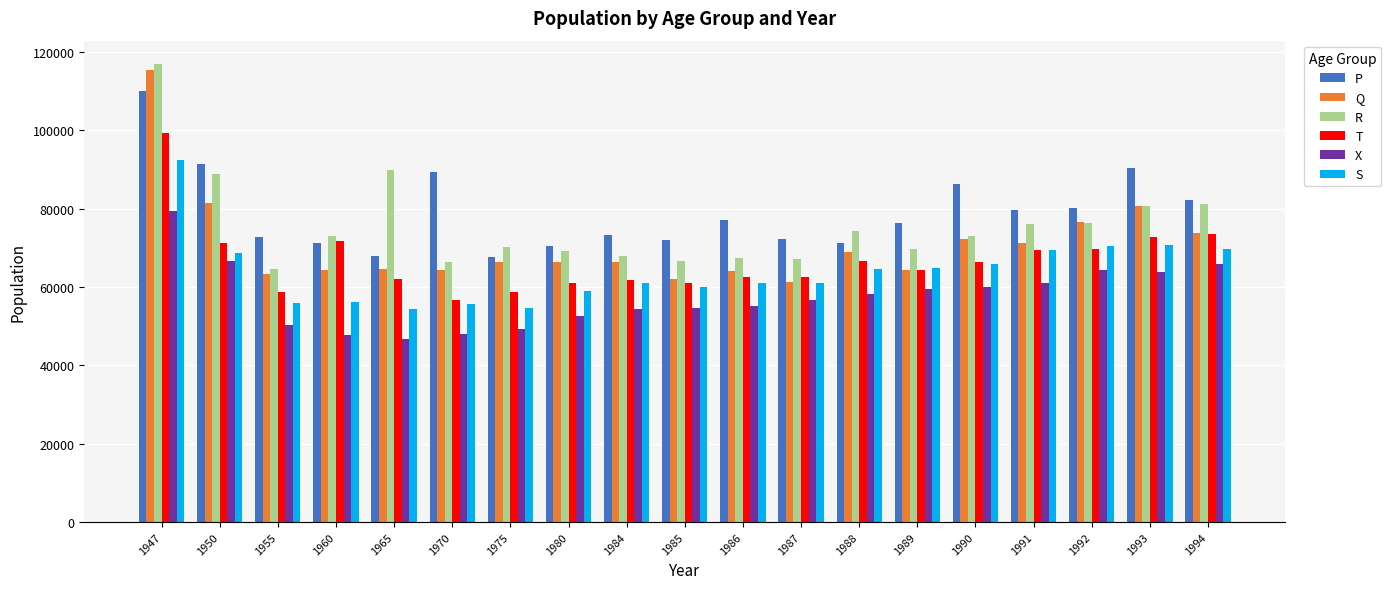

What is the highest value of the T series?

99403